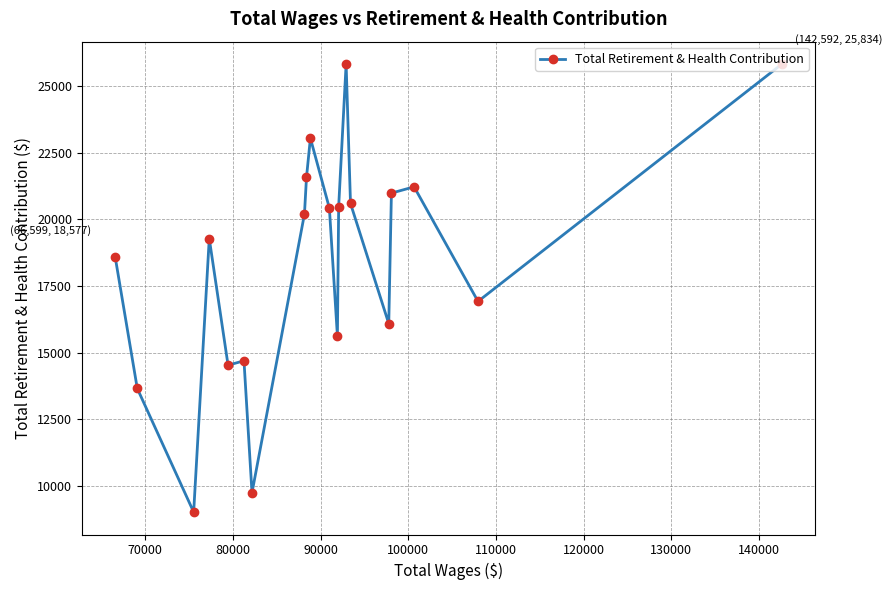

What is the difference between the second highest and minimum values?

16817